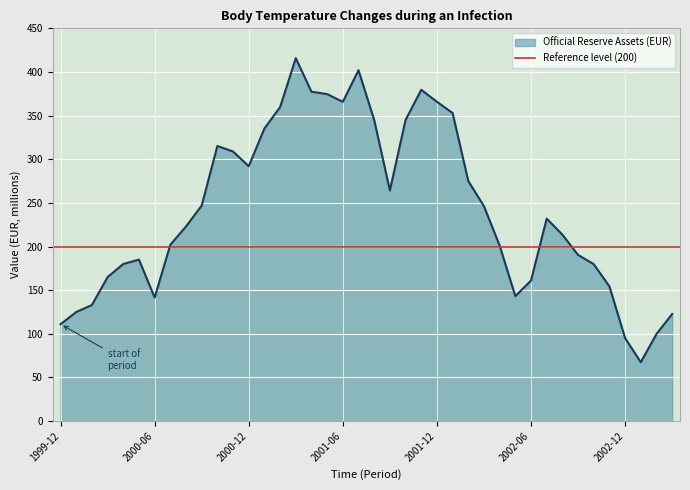

What is the label of the 26th point from the left?

2002-01